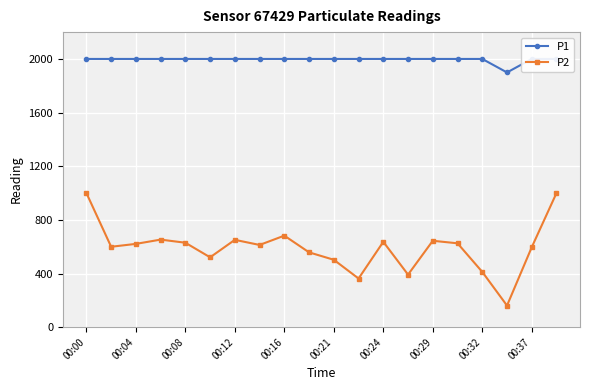

The value of P2 at 15 is 625.2. True or false?

True